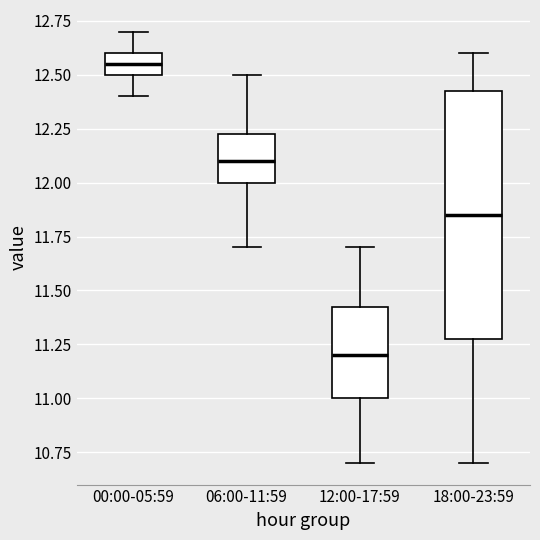

Comparing the boxes themselves (not the whiskers), which one is the tallest?

18:00-23:59